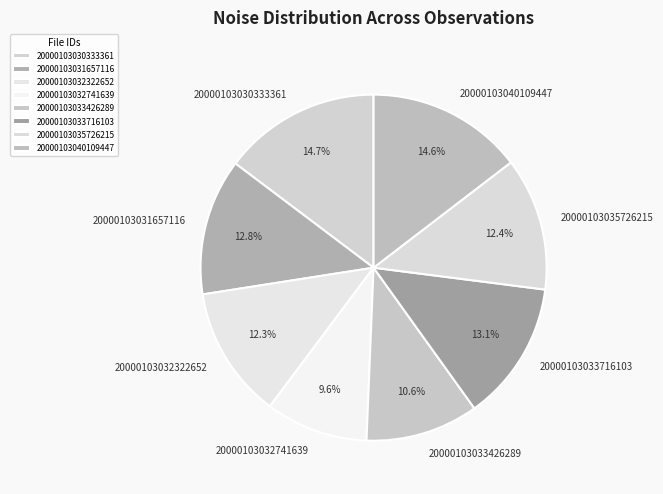

To the nearest percent, what is the combined percentage of 20000103031657116 and 20000103032322652?

25%